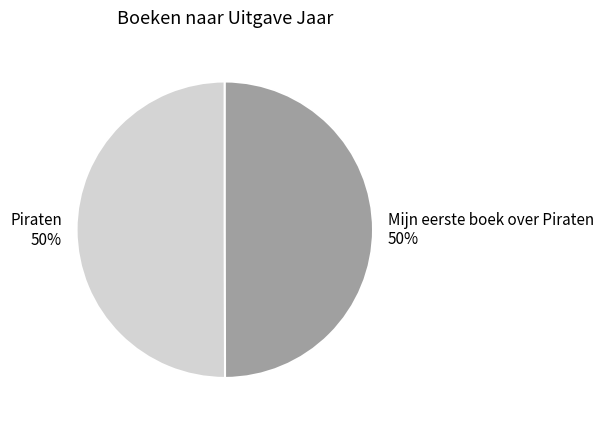

To the nearest percent, what percentage of the pie is Piraten?

50%